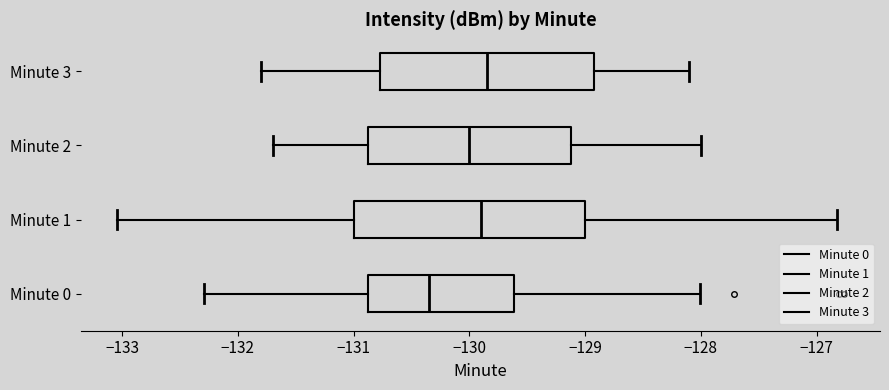

Reading bottom to top, read every box against the x-axis: the position of its median line, the range the box covers, and the ends of its whiskers. The values are not printed on the chart, so give them approximately, as read against the axis.

Minute 0: median -130.3, box -130.9 to -129.6, whiskers -132.3 to -128.0
Minute 1: median -129.9, box -131.0 to -129.0, whiskers -133.0 to -126.8
Minute 2: median -130.0, box -130.9 to -129.1, whiskers -131.7 to -128.0
Minute 3: median -129.8, box -130.8 to -128.9, whiskers -131.8 to -128.1